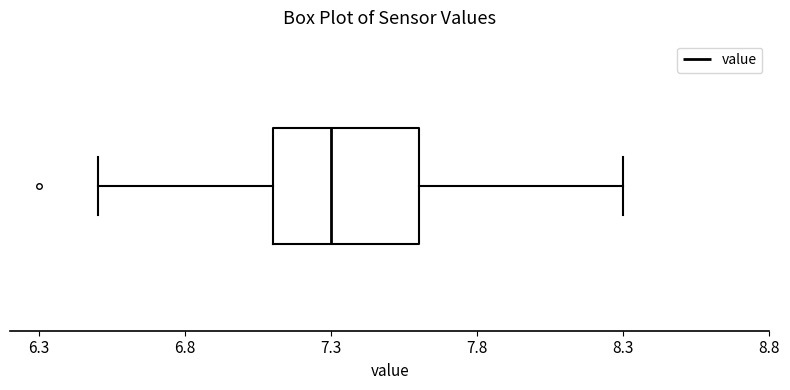

Transcribe this box plot: give where the median line is, the range the box spans, and where the two whiskers end, as read against the x-axis. The values are not printed on the chart, so give them approximately, as read against the axis.

median 7.3, box 7.1 to 7.6, whiskers 6.5 to 8.3